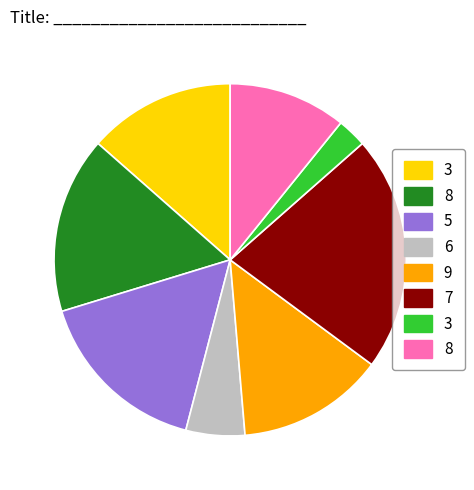

Is there a majority slice in this chart?

No